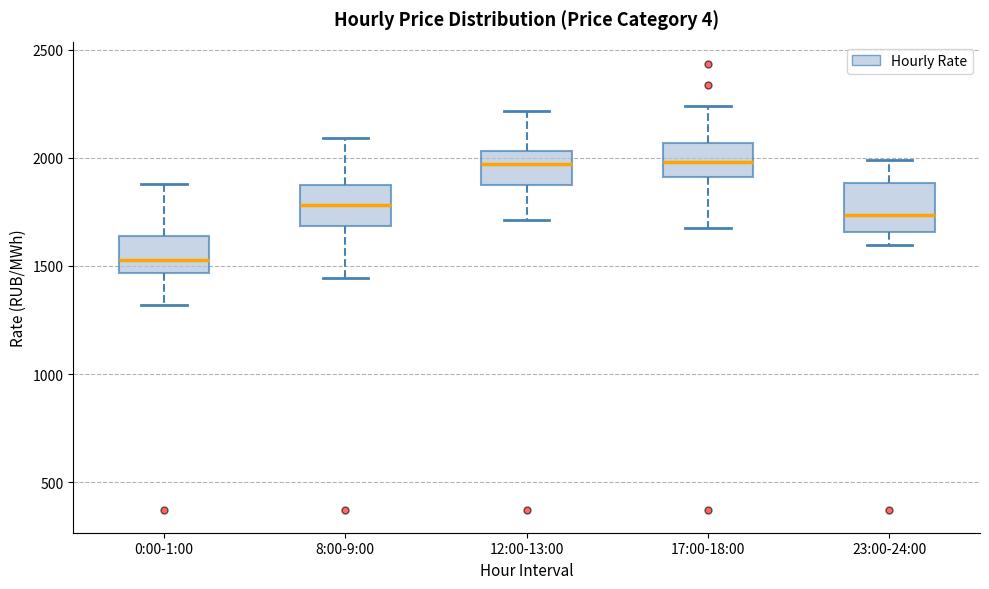

Reading left to right, transcribe this box plot: for each box, give where its median line is, the range the box spans, and where its two whiskers end, as read against the y-axis. The values are not printed on the chart, so give them approximately, as read against the axis.

0:00-1:00: median 1550, box 1450 to 1650, whiskers 1300 to 1900
8:00-9:00: median 1800, box 1700 to 1850, whiskers 1450 to 2100
12:00-13:00: median 1950, box 1850 to 2050, whiskers 1700 to 2200
17:00-18:00: median 2000, box 1900 to 2050, whiskers 1700 to 2250
23:00-24:00: median 1750, box 1650 to 1900, whiskers 1600 to 2000